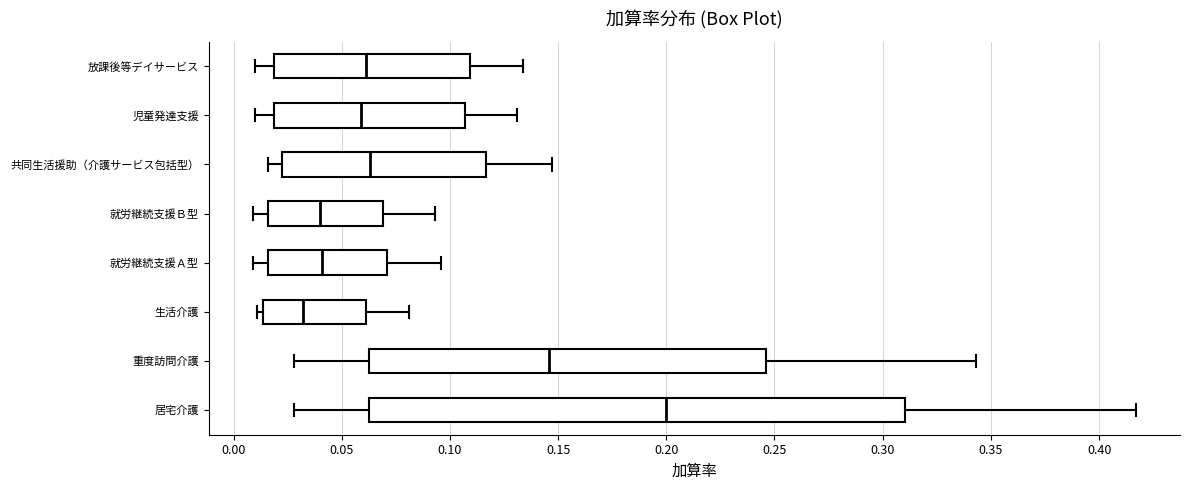

Reading bottom to top, transcribe this box plot: for each box, give where its median line is, the range the box spans, and where its two whiskers end, as read against the x-axis. The values are not printed on the chart, so give them approximately, as read against the axis.

居宅介護: median 0.200, box 0.065 to 0.310, whiskers 0.030 to 0.415
重度訪問介護: median 0.145, box 0.065 to 0.245, whiskers 0.030 to 0.345
生活介護: median 0.030, box 0.015 to 0.060, whiskers 0.010 to 0.080
就労継続支援Ａ型: median 0.040, box 0.015 to 0.070, whiskers 0.010 to 0.095
就労継続支援Ｂ型: median 0.040, box 0.015 to 0.070, whiskers 0.010 to 0.095
共同生活援助（介護サービス包括型）: median 0.065, box 0.025 to 0.115, whiskers 0.015 to 0.145
児童発達支援: median 0.060, box 0.020 to 0.105, whiskers 0.010 to 0.130
放課後等デイサービス: median 0.060, box 0.020 to 0.110, whiskers 0.010 to 0.135